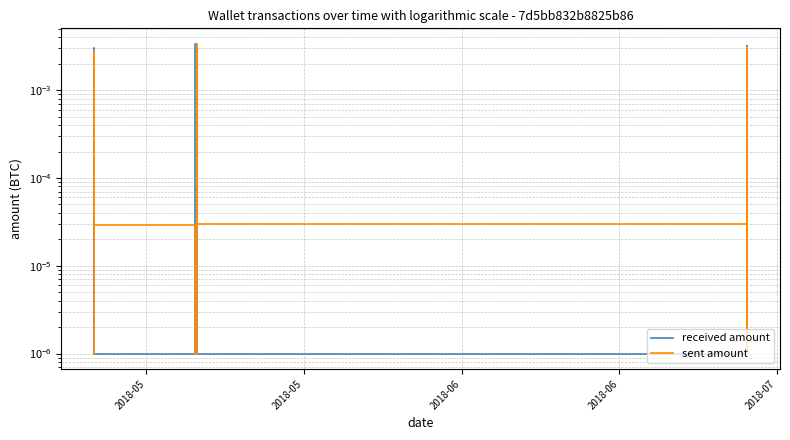

What are all the series names shown in the legend?

received amount, sent amount